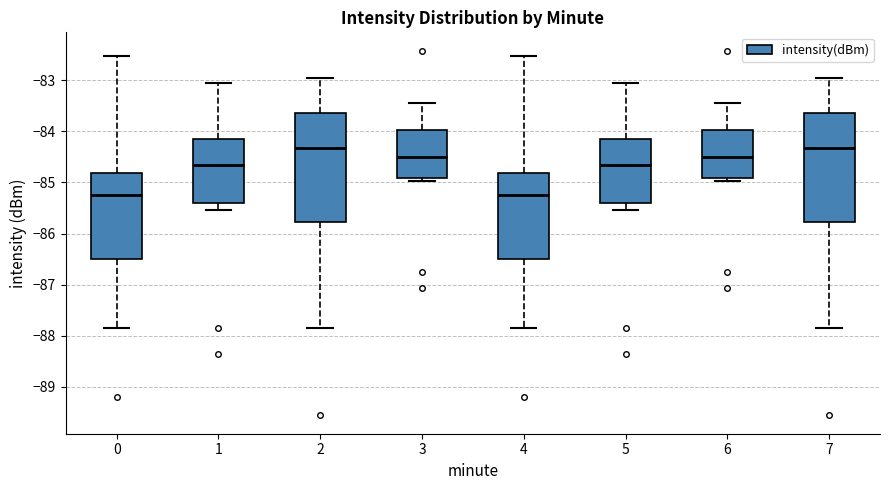

Where is the upper edge of the box at x = 6 on the y-axis? The values are not printed on the chart, so give them approximately, as read against the axis.

-84.0